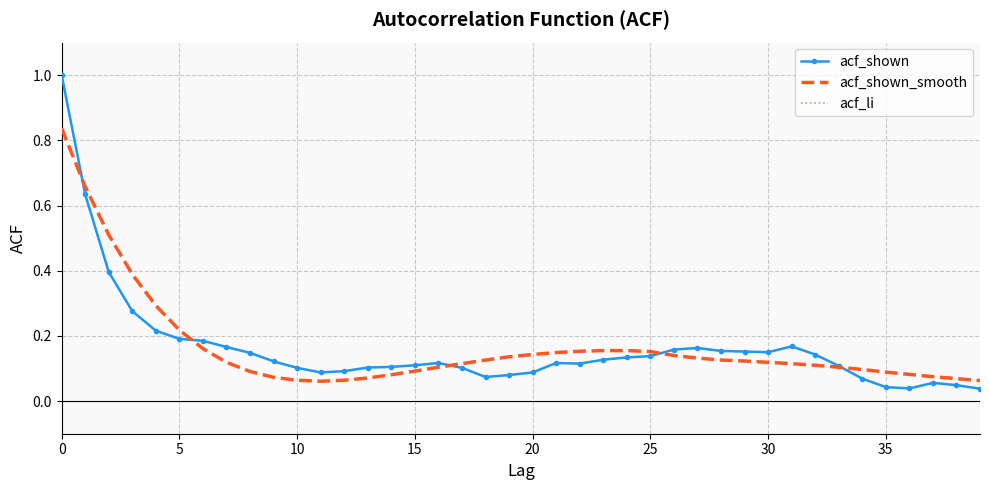

What is the label of the 29th point from the right?

11